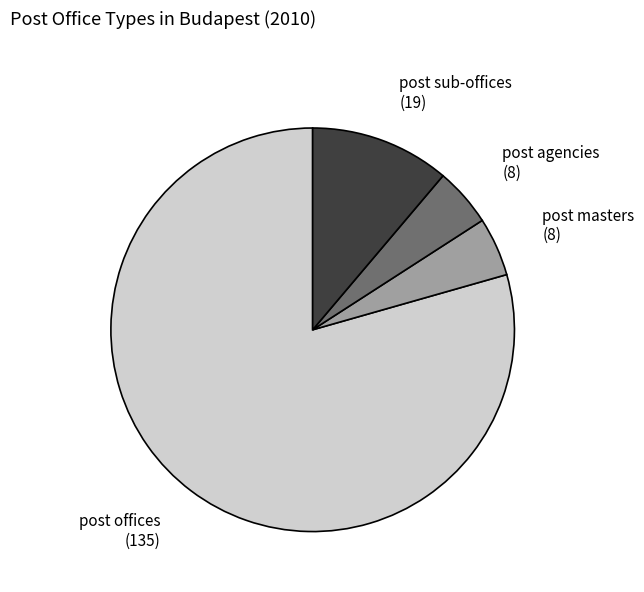

Is there a majority slice in this chart?

Yes